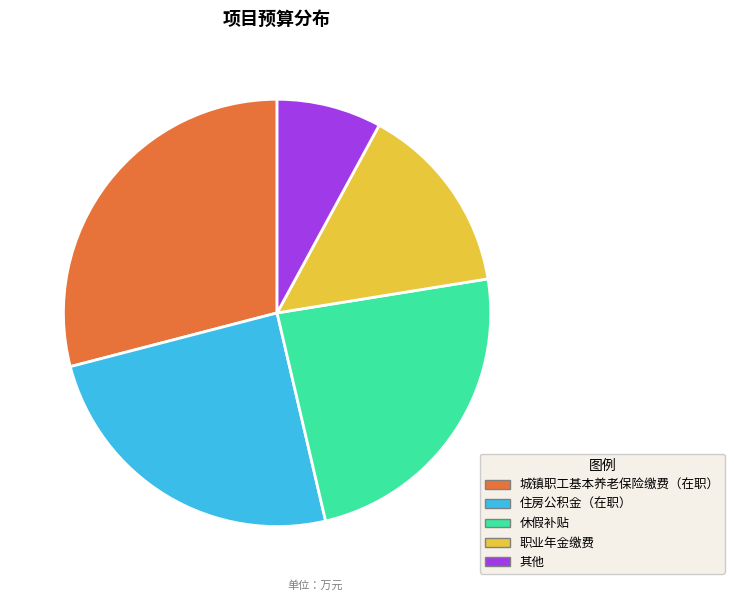

Does any single category account for the majority?

No